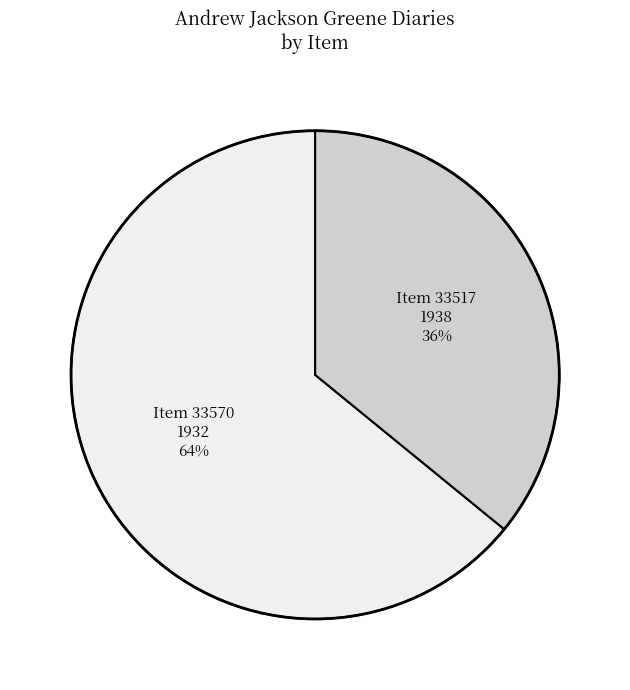

Is there a majority slice in this chart?

Yes